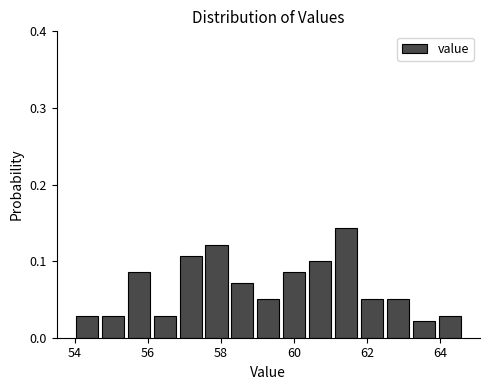

Around what value on the x-axis is the tallest bar? Give the approximate position of its centre, as read against the axis.

61.4